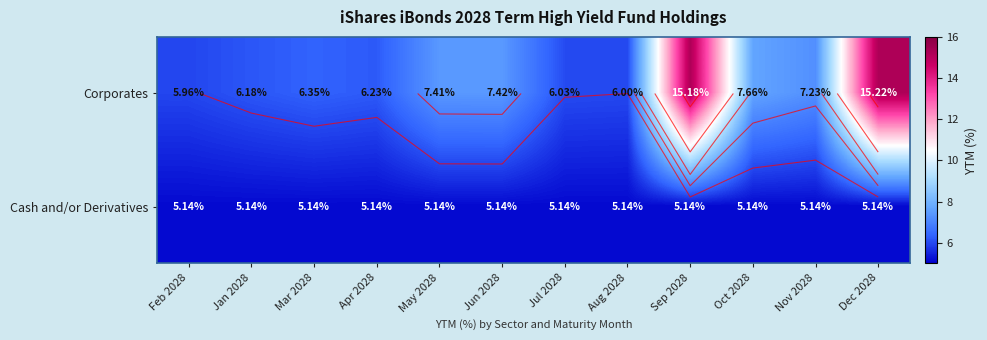

Rank the series by their average value, from highest to lowest.

Corporates, Cash and/or Derivatives